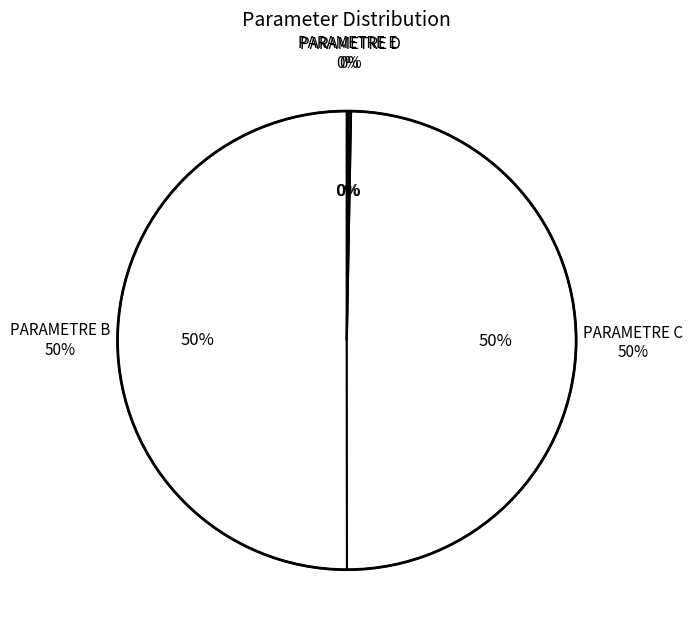

Which category has the smallest portion of the pie?

PARAMETRE E